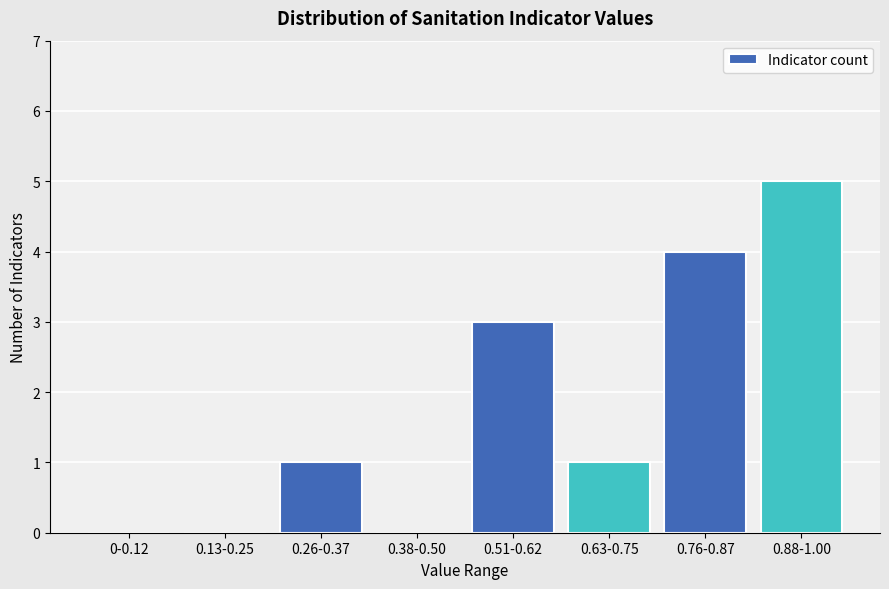

Reading left to right, transcribe all the data shown in this chart.

0-0.12=0	0.13-0.25=0	0.26-0.37=1	0.38-0.50=0	0.51-0.62=3	0.63-0.75=1	0.76-0.87=4	0.88-1.00=5